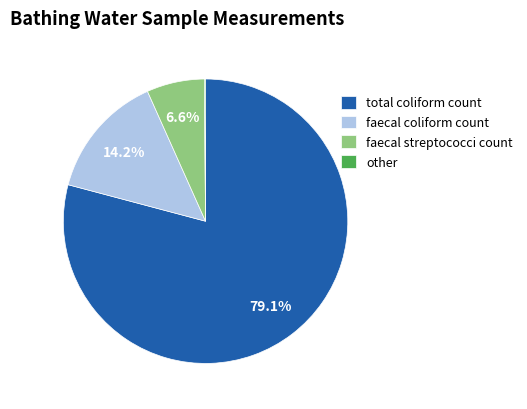

To the nearest percent, what percentage of the pie is faecal streptococci count?

7%